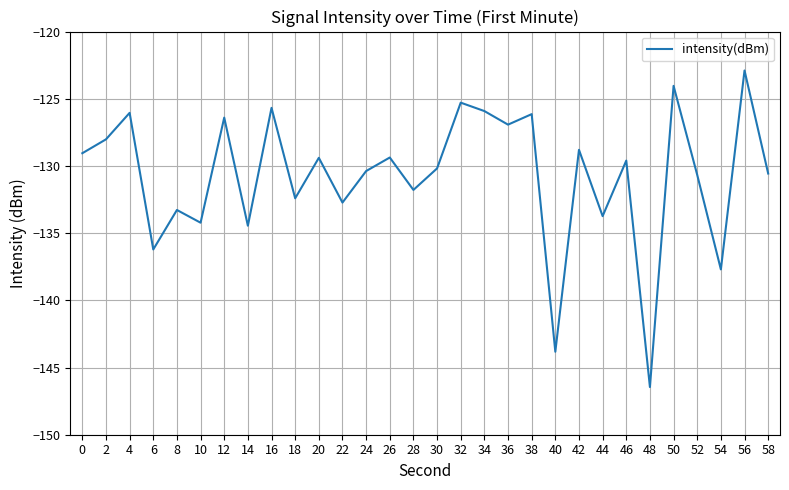

What is the sum of the values at 32 and 20?

-254.7